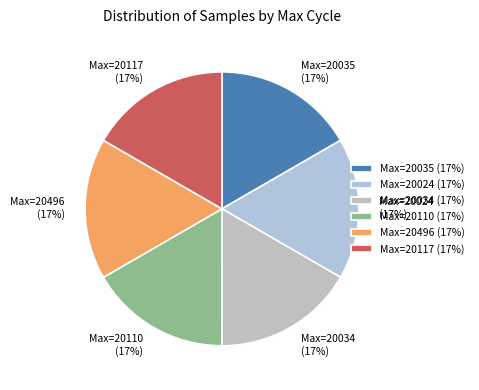

Count the number of slices in the pie.

6